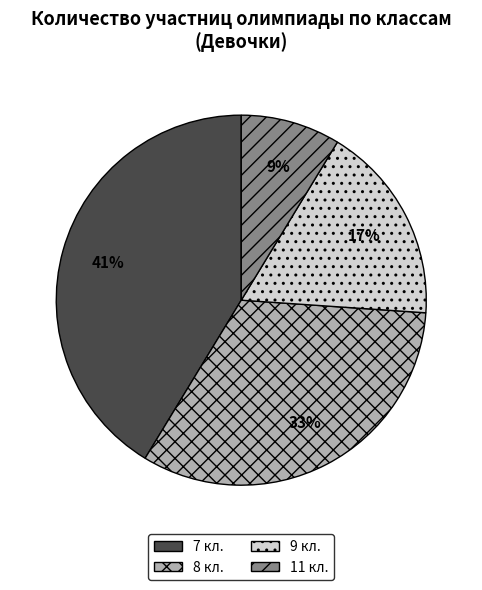

Do 9 кл. and 7 кл. together represent more than half of the pie?

Yes